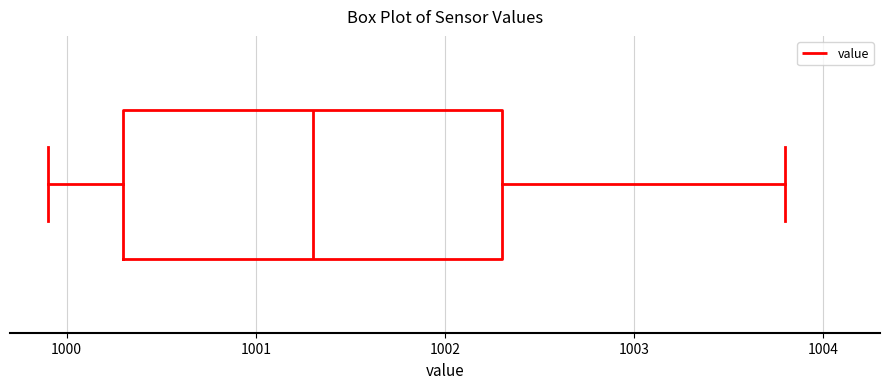

Where does the median line of the box sit on the x-axis? The values are not printed on the chart, so give them approximately, as read against the axis.

1001.3